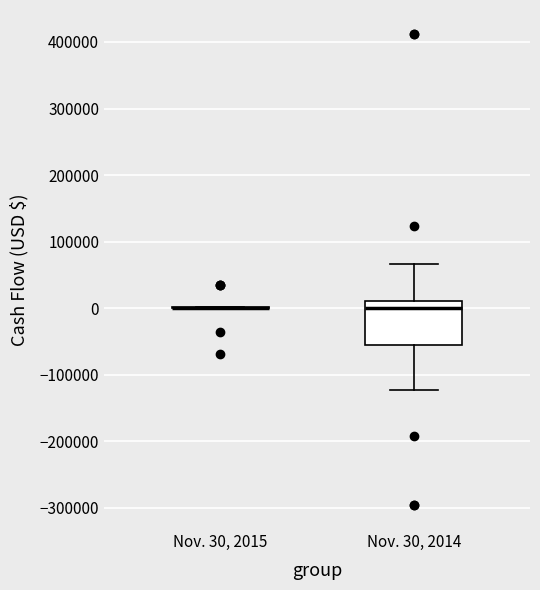

Which box is the tallest, from its lower edge to its upper edge?

Nov. 30, 2014